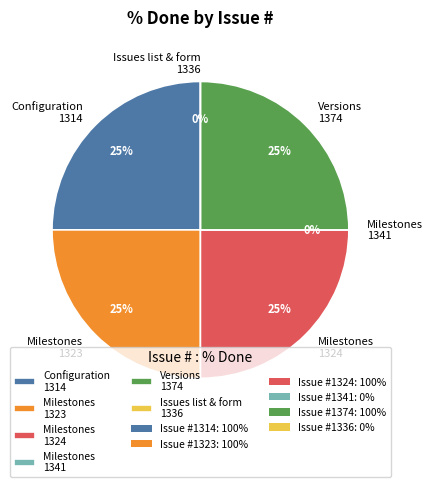

Rank the categories by value from highest to lowest.

1314, 1323, 1324, 1374, 1341, 1336